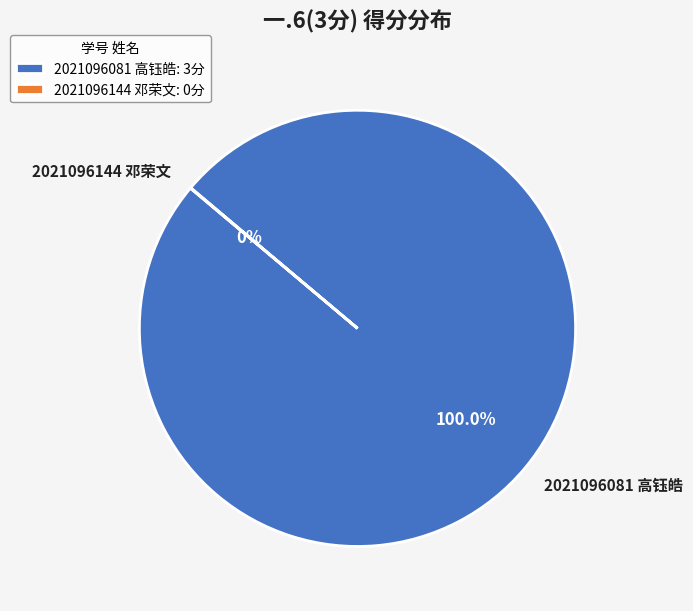

Is 2021096081 高钰皓 the majority of the pie?

Yes